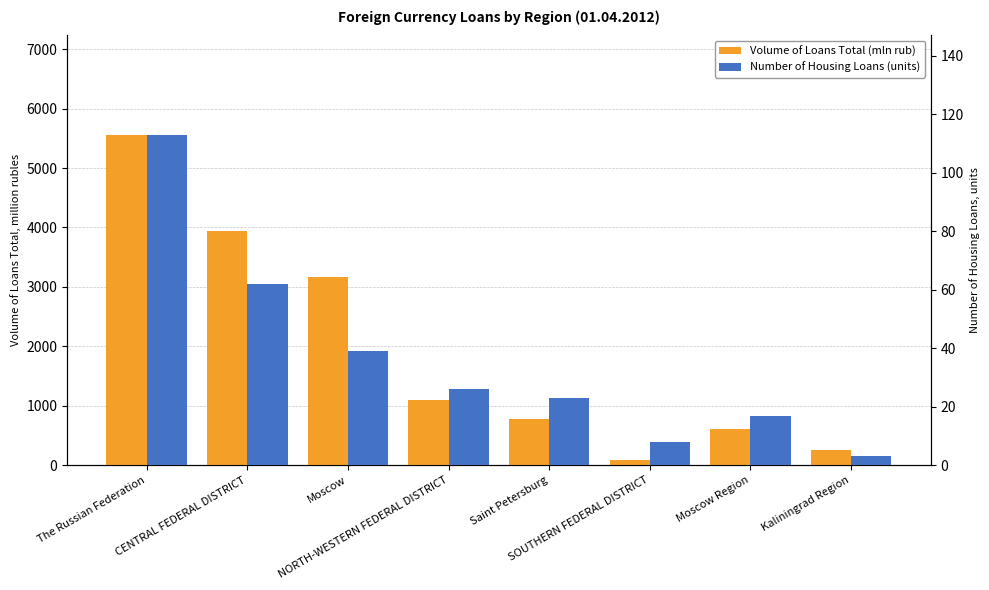

What position from the right is NORTH-WESTERN FEDERAL DISTRICT?

5